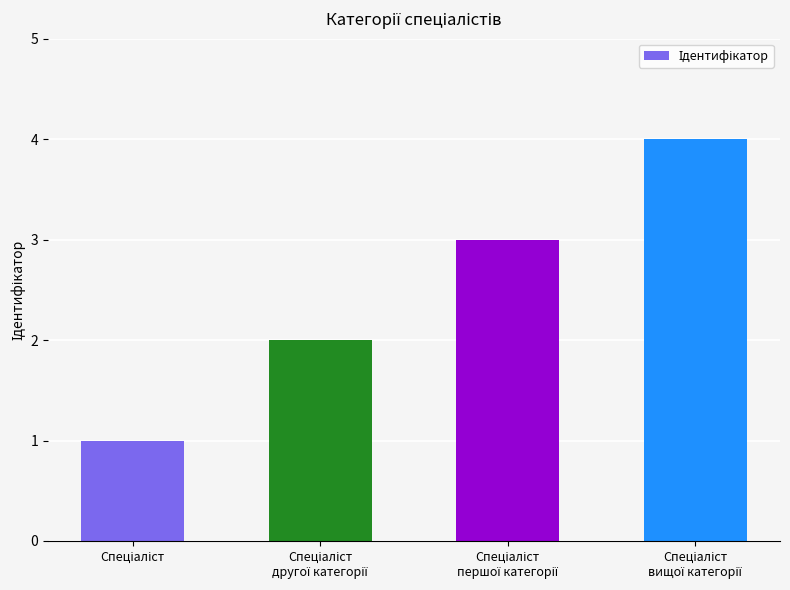

What is the greatest value displayed?

4